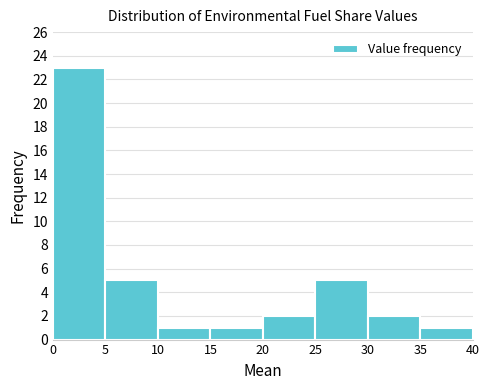

Reading left to right, transcribe this chart: for each bar, give the range it covers on the x-axis and its height. The values are not printed on the chart, so give them approximately, as read against the axis.

0 to 5: 23
5 to 10: 5
10 to 15: 1
15 to 20: 1
20 to 25: 2
25 to 30: 5
30 to 35: 2
35 to 40: 1